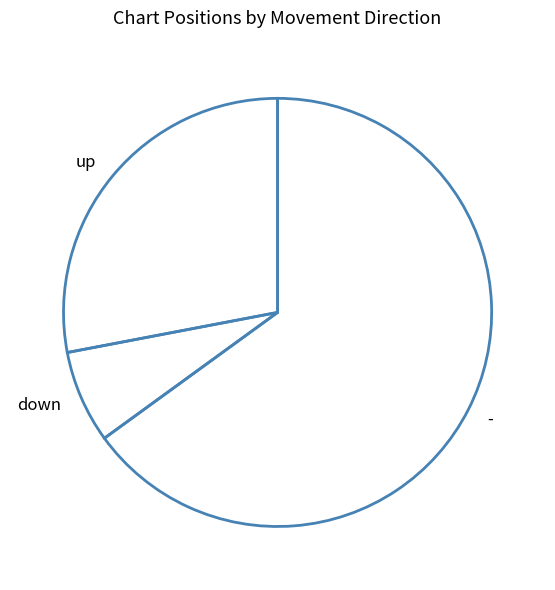

Combined, do down and - account for over 50%?

Yes